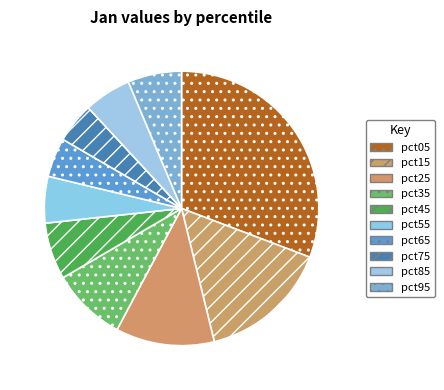

True or false: pct65 accounts for 5% of the total.

True